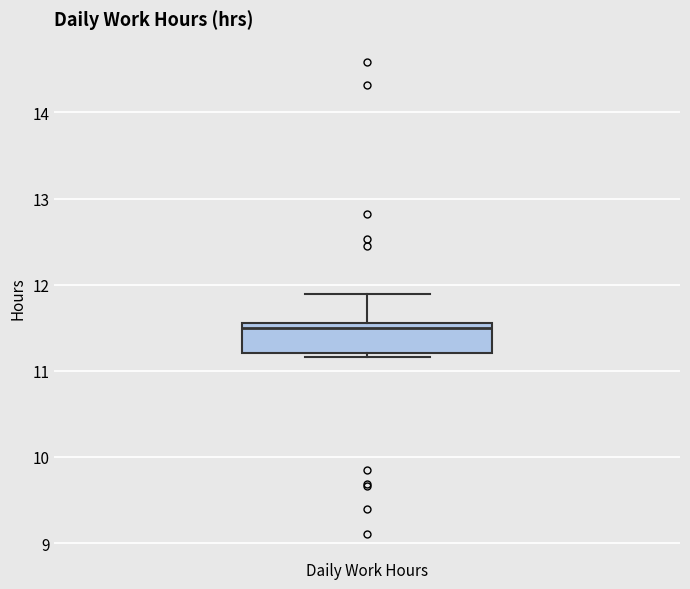

Transcribe this box plot: give where the median line is, the range the box spans, and where the two whiskers end, as read against the y-axis. The values are not printed on the chart, so give them approximately, as read against the axis.

median 11.5, box 11.2 to 11.6, whiskers 11.2 (just below the box's lower edge) to 11.9